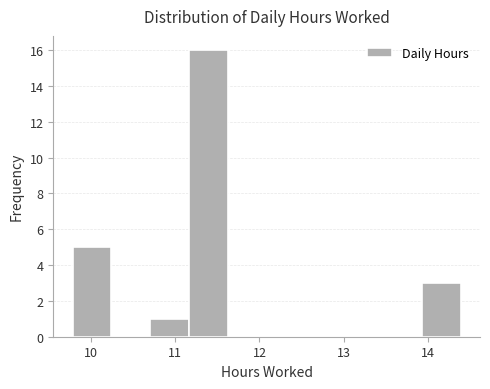

Reading left to right, transcribe this chart: for each bar, give the range it covers on the x-axis and its height. Neither the bar edges nor the heights are printed on the chart, so give them approximately, as read against the axes.

9.8 to 10.2: 5
10.2 to 10.7: 0
10.7 to 11.2: 1
11.2 to 11.6: 16
11.6 to 12.1: 0
12.1 to 12.5: 0
12.5 to 13.0: 0
13.0 to 13.5: 0
13.5 to 13.9: 0
13.9 to 14.4: 3